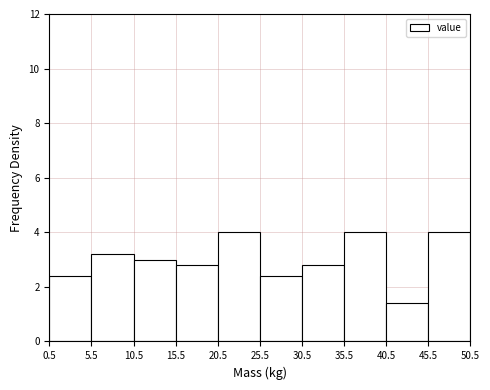

Reading left to right, list every bar in this chart as the range it spans on the x-axis followed by its height. The values are not printed on the chart, so give them approximately, as read against the axis.

0.5 to 5.5: 2.4
5.5 to 10.5: 3.2
10.5 to 15.5: 3.0
15.5 to 20.5: 2.8
20.5 to 25.5: 4.0
25.5 to 30.5: 2.4
30.5 to 35.5: 2.8
35.5 to 40.5: 4.0
40.5 to 45.5: 1.4
45.5 to 50.5: 4.0